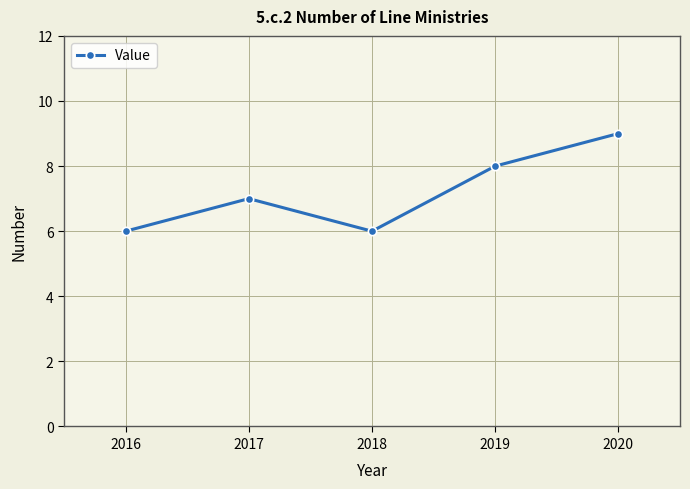

What is the change in value from 2016 to 2019?

+2